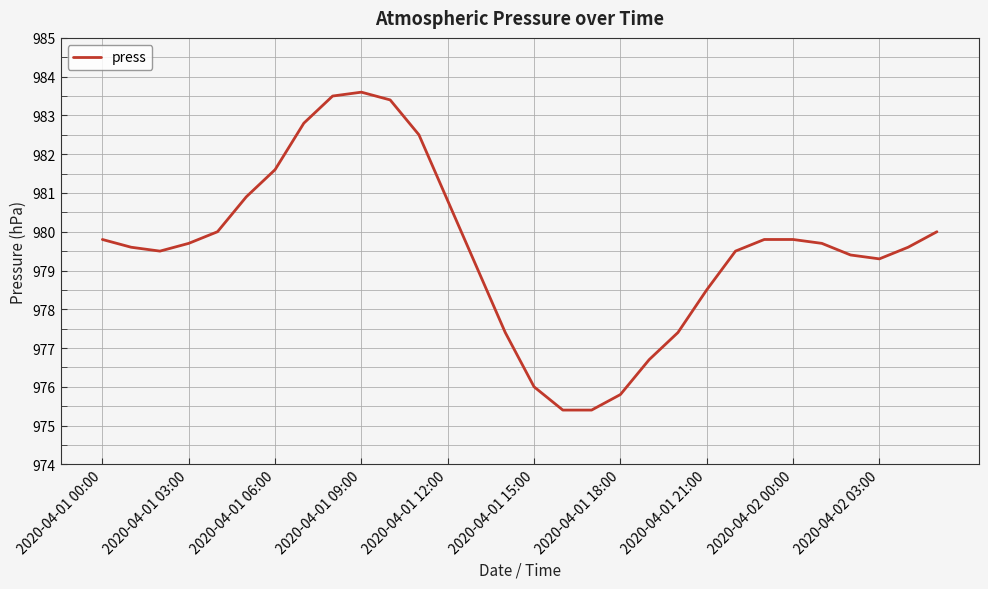

What is the difference between the maximum and minimum values?

8.2